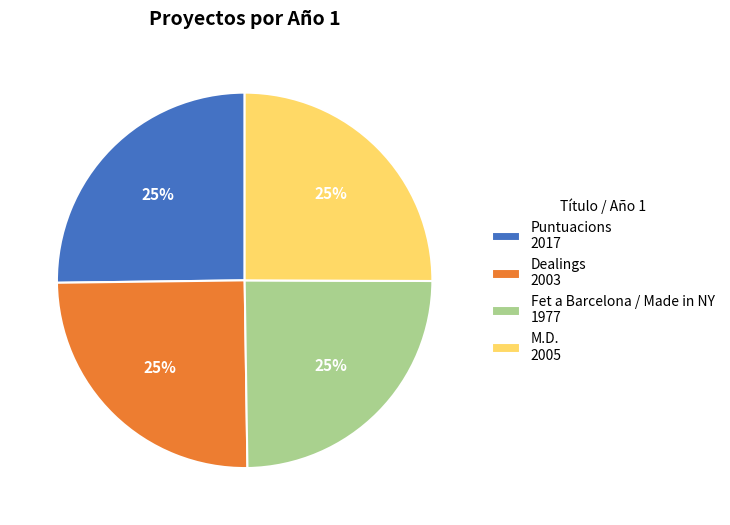

True or false: Fet a Barcelona / Made in NY accounts for 25% of the total.

True